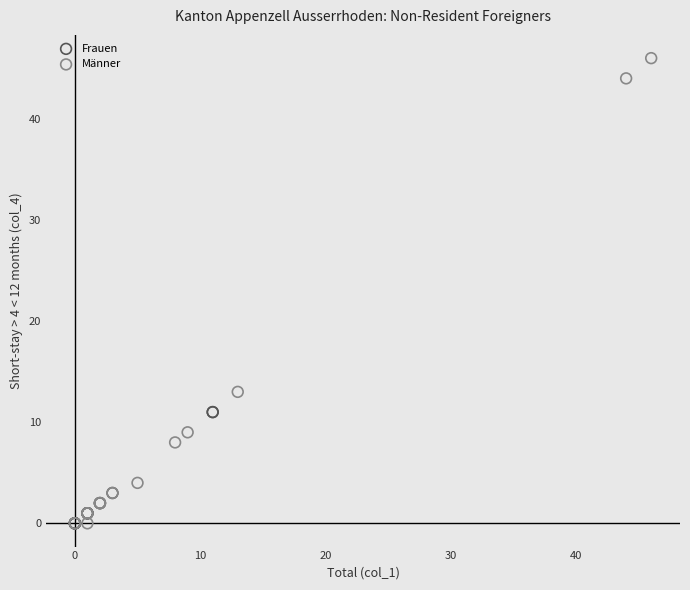

Which series has the largest Y range (max minus min)?

Männer